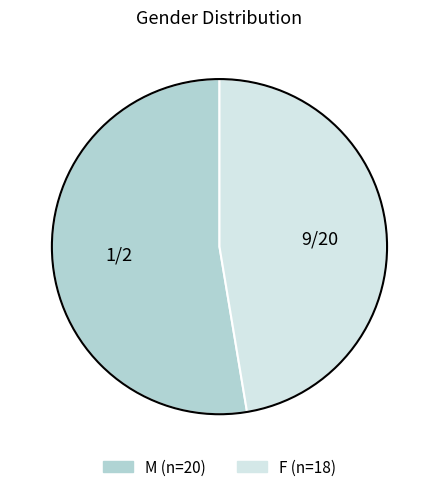

The F slice represents 37% of the pie. True or false?

False